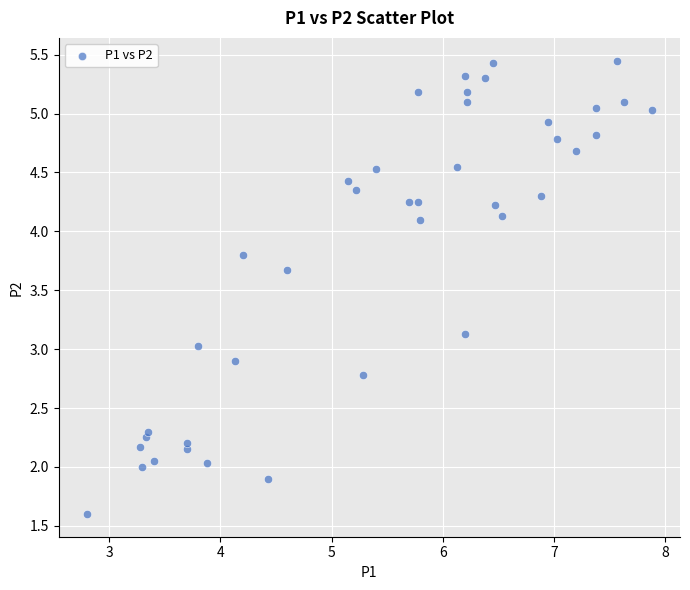

What is the range of X values (max minus min)?

5.1